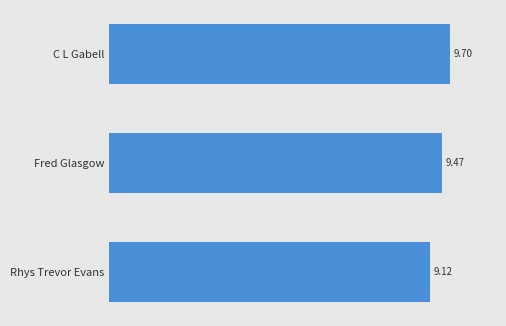

What is the sum of the values at Rhys Trevor Evans and Fred Glasgow?

18.6